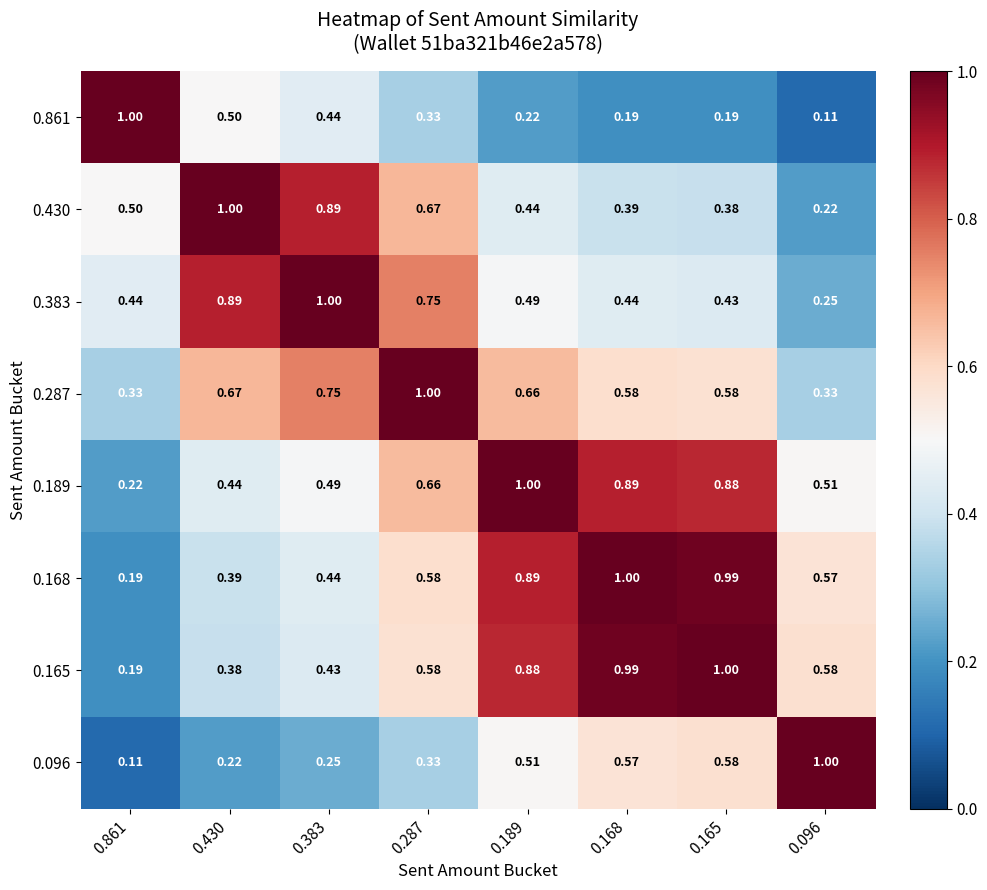

What is the difference between the highest and lowest values at 0.165?

0.8